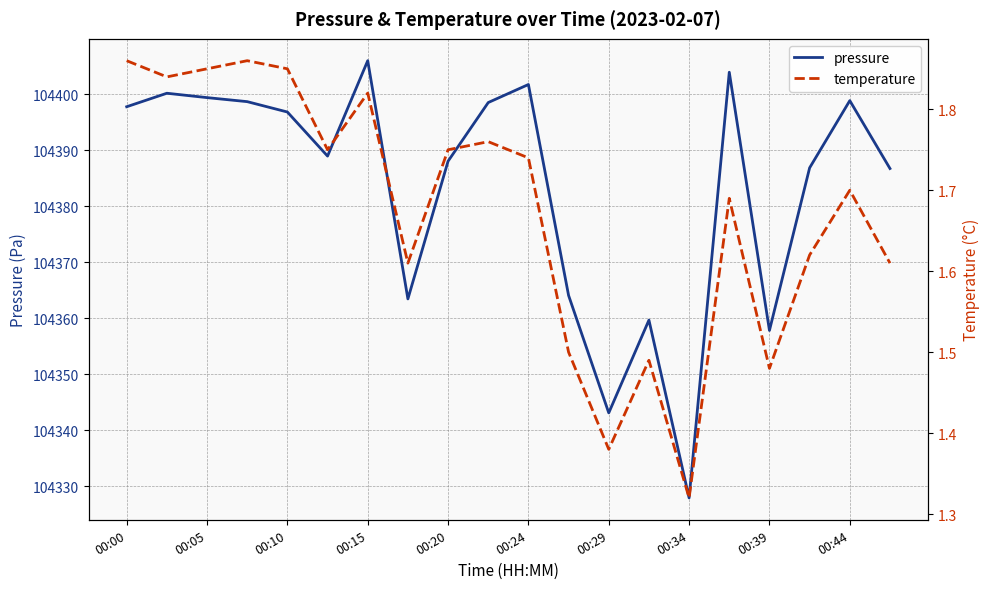

What is the spread (max minus min) of values at 00:00?

104395.9